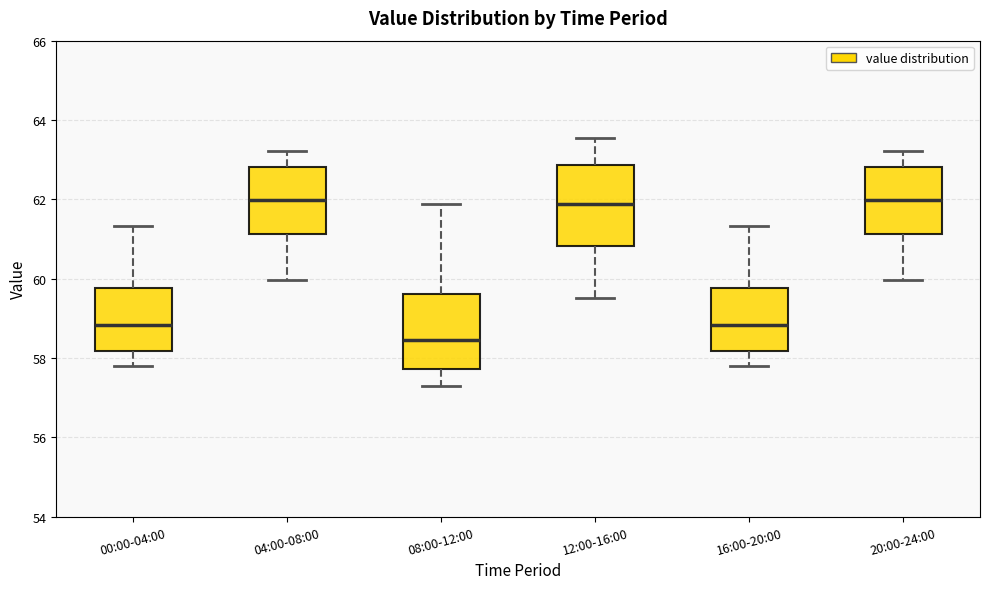

Reading left to right, transcribe this box plot: for each box, give where its median line is, the range the box spans, and where its two whiskers end, as read against the y-axis. The values are not printed on the chart, so give them approximately, as read against the axis.

00:00-04:00: median 58.8, box 58.2 to 59.8, whiskers 57.8 to 61.4
04:00-08:00: median 62.0, box 61.2 to 62.8, whiskers 60.0 to 63.2
08:00-12:00: median 58.4, box 57.8 to 59.6, whiskers 57.2 to 61.8
12:00-16:00: median 61.8, box 60.8 to 62.8, whiskers 59.6 to 63.6
16:00-20:00: median 58.8, box 58.2 to 59.8, whiskers 57.8 to 61.4
20:00-24:00: median 62.0, box 61.2 to 62.8, whiskers 60.0 to 63.2